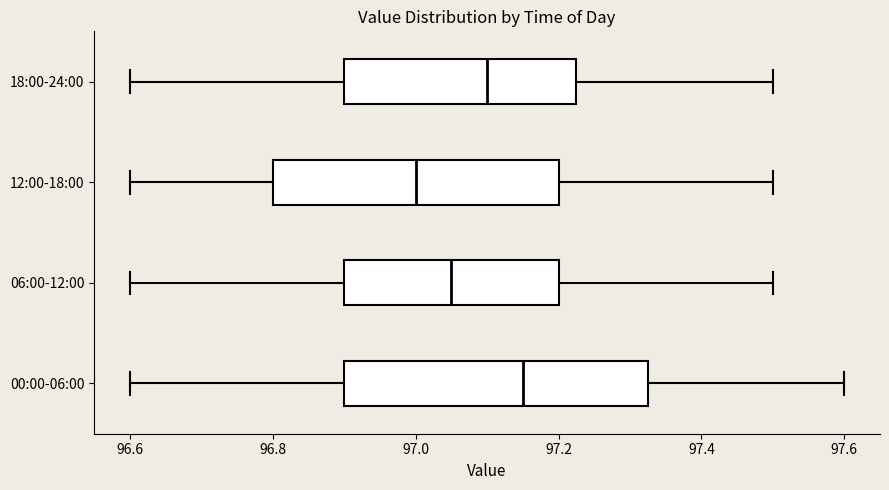

Reading bottom to top, read every box against the x-axis: the position of its median line, the range the box covers, and the ends of its whiskers. The values are not printed on the chart, so give them approximately, as read against the axis.

00:00-06:00: median 97.16, box 96.90 to 97.32, whiskers 96.60 to 97.60
06:00-12:00: median 97.06, box 96.90 to 97.20, whiskers 96.60 to 97.50
12:00-18:00: median 97.00, box 96.80 to 97.20, whiskers 96.60 to 97.50
18:00-24:00: median 97.10, box 96.90 to 97.22, whiskers 96.60 to 97.50